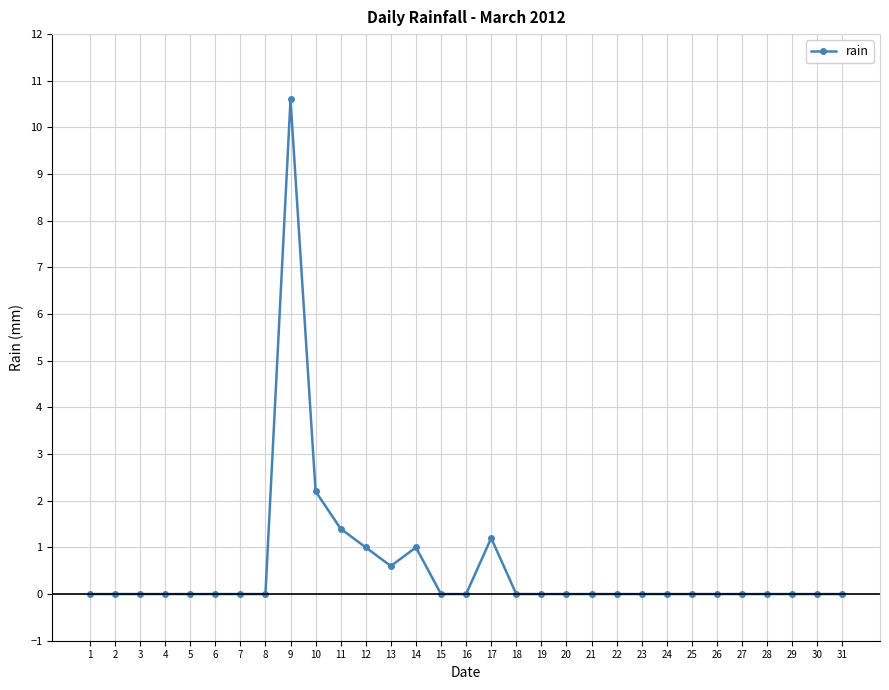

Is it true that the value at 11 is 1.4?

True